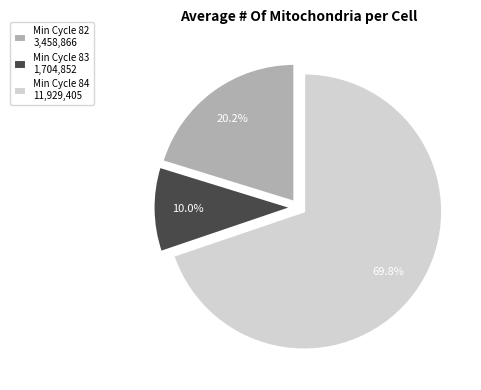

Combined, what portion of the pie is Min Cycle 83 1,704,852 and Min Cycle 82 3,458,866?

30.2%